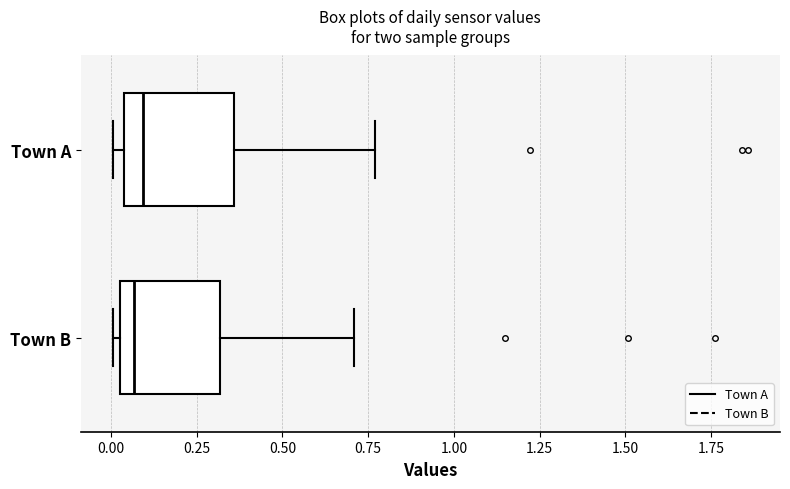

Reading bottom to top, transcribe this box plot: for each box, give where its median line is, the range the box spans, and where its two whiskers end, as read against the x-axis. The values are not printed on the chart, so give them approximately, as read against the axis.

Town B: median 0.05 (just right of the box's left edge), box 0.05 to 0.30, whiskers 0.00 to 0.70
Town A: median 0.10, box 0.05 to 0.35, whiskers 0.00 to 0.75